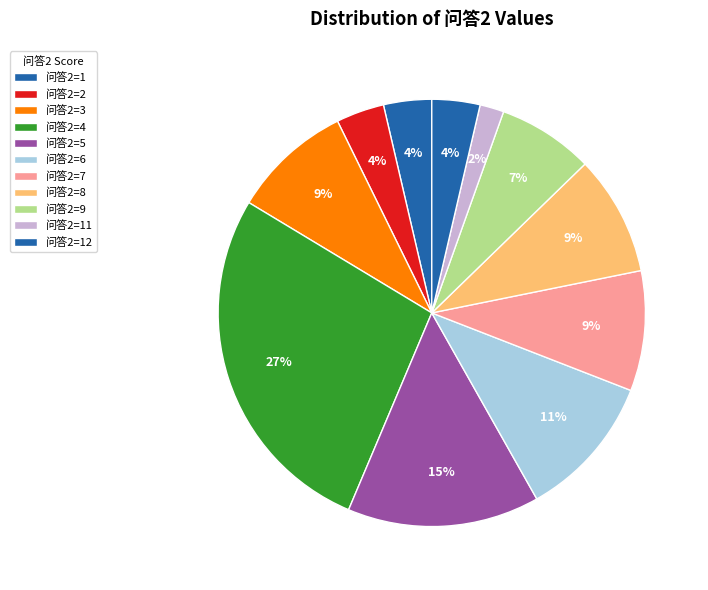

How many segments does this pie chart have?

11